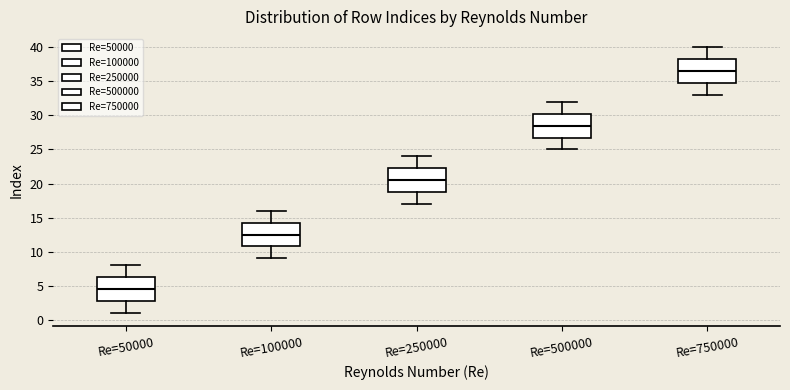

Reading left to right, transcribe this box plot: for each box, give where its median line is, the range the box spans, and where its two whiskers end, as read against the y-axis. The values are not printed on the chart, so give them approximately, as read against the axis.

Re=50000: median 4.5, box 3.0 to 6.5, whiskers 1.0 to 8.0
Re=100000: median 12.5, box 11.0 to 14.5, whiskers 9.0 to 16.0
Re=250000: median 20.5, box 19.0 to 22.5, whiskers 17.0 to 24.0
Re=500000: median 28.5, box 27.0 to 30.5, whiskers 25.0 to 32.0
Re=750000: median 36.5, box 35.0 to 38.5, whiskers 33.0 to 40.0